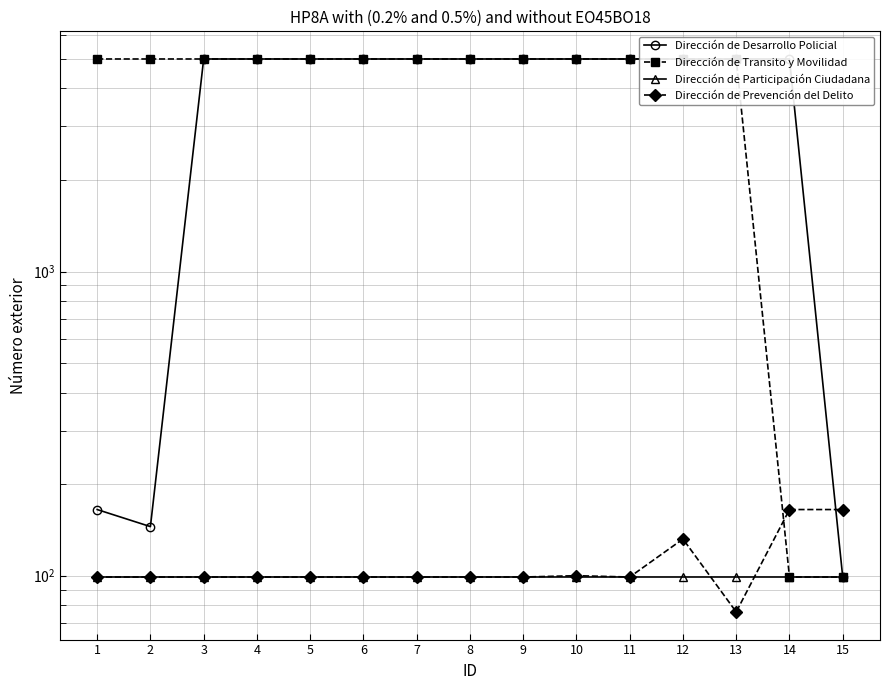

Reading left to right, transcribe all the data shown in this chart.

Dirección de Desarrollo Policial: 1=165	2=145	3=5000	4=5000	5=5000	6=5000	7=5000	8=5000	9=5000	10=5000	11=5000	12=5000	13=5000	14=5000	15=99
Dirección de Transito y Movilidad: 1=5000	2=5000	3=5000	4=5000	5=5000	6=5000	7=5000	8=5000	9=5000	10=5000	11=5000	12=5000	13=5000	14=99	15=99
Dirección de Participación Ciudadana: 1=99	2=99	3=99	4=99	5=99	6=99	7=99	8=99	9=99	10=99	11=99	12=99	13=99	14=99	15=99
Dirección de Prevención del Delito: 1=99	2=99	3=99	4=99	5=99	6=99	7=99	8=99	9=99	10=100	11=99	12=132	13=76	14=165	15=165